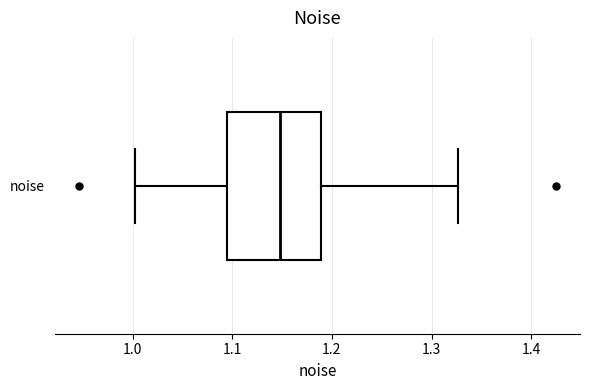

Read this box plot against the x-axis: the position of the median line, the range covered by the box, and the ends of both whiskers. The values are not printed on the chart, so give them approximately, as read against the axis.

median 1.15, box 1.10 to 1.19, whiskers 1.00 to 1.33